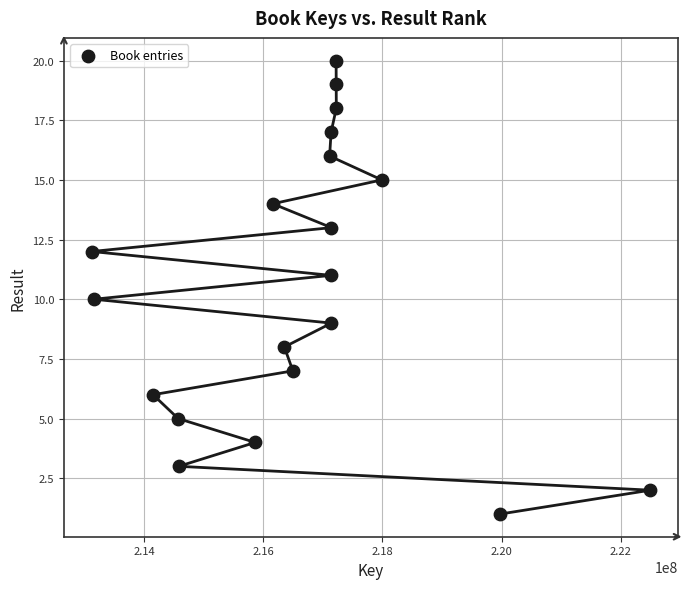

What is the range of X values (max minus min)?

9371334